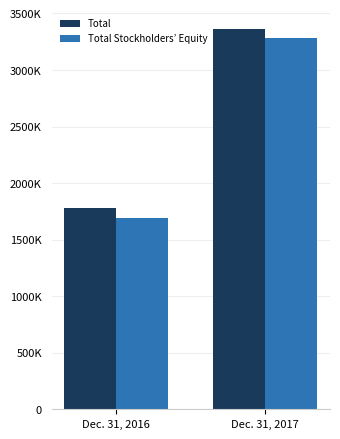

Which series has the largest range (max minus min)?

Total Stockholders’ Equity